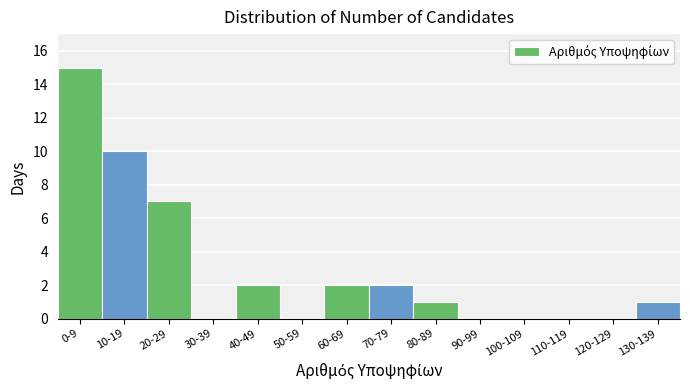

Reading left to right, what are all the values shown in this chart?

0-9=15	10-19=10	20-29=7	30-39=0	40-49=2	50-59=0	60-69=2	70-79=2	80-89=1	90-99=0	100-109=0	110-119=0	120-129=0	130-139=1